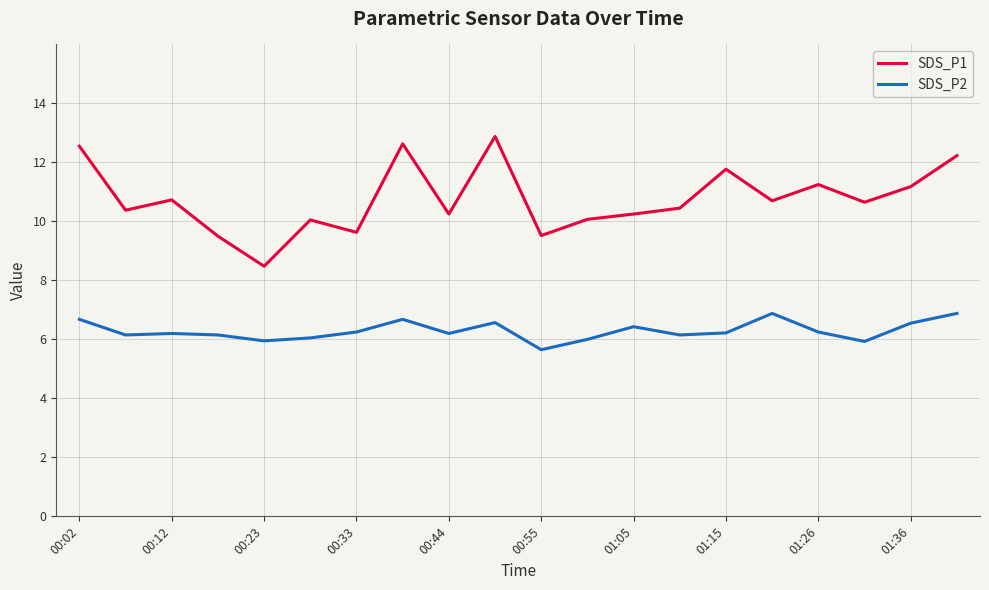

List the series in order of their peak value, lowest first.

SDS_P2, SDS_P1